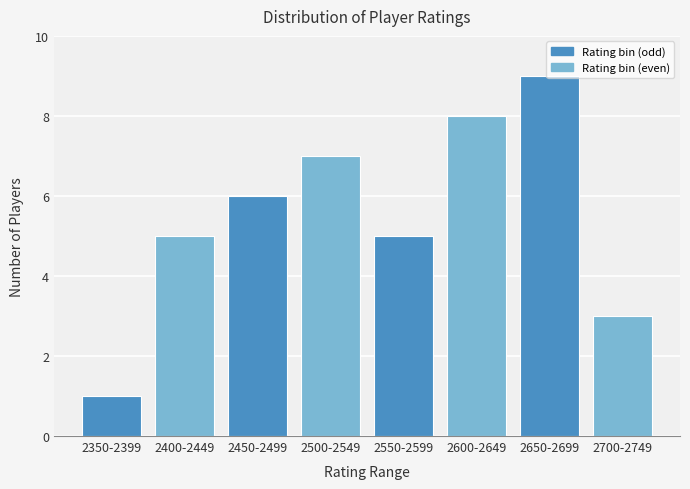

True or false: the data shows 5 at 2550-2599.

True